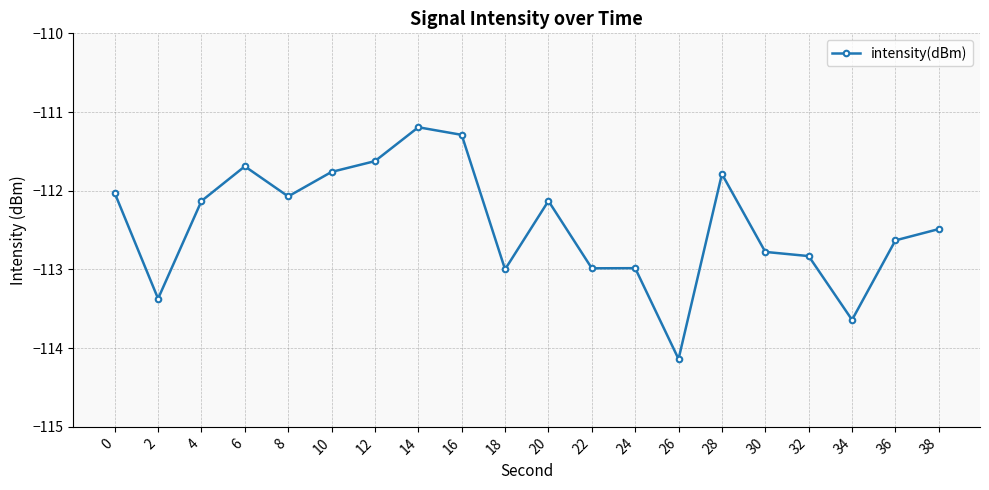

At which category does the data reach its first local peak?

6